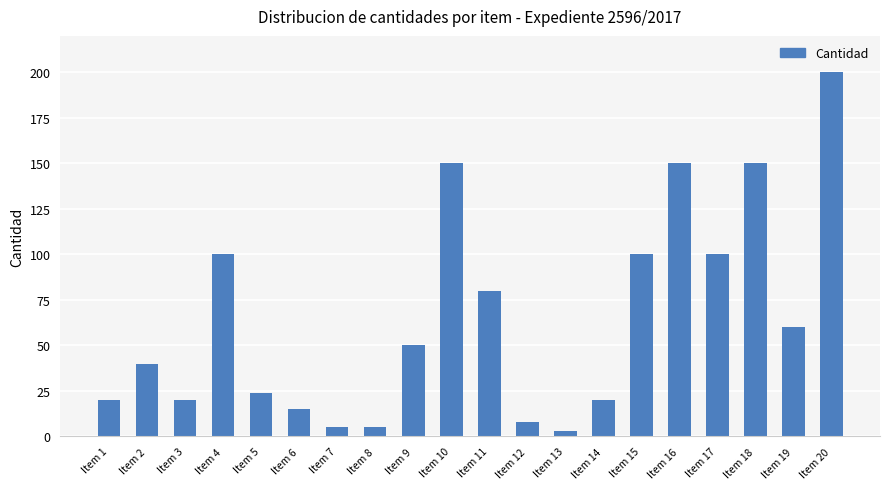

Which category has the lowest value across all series?

Item 13